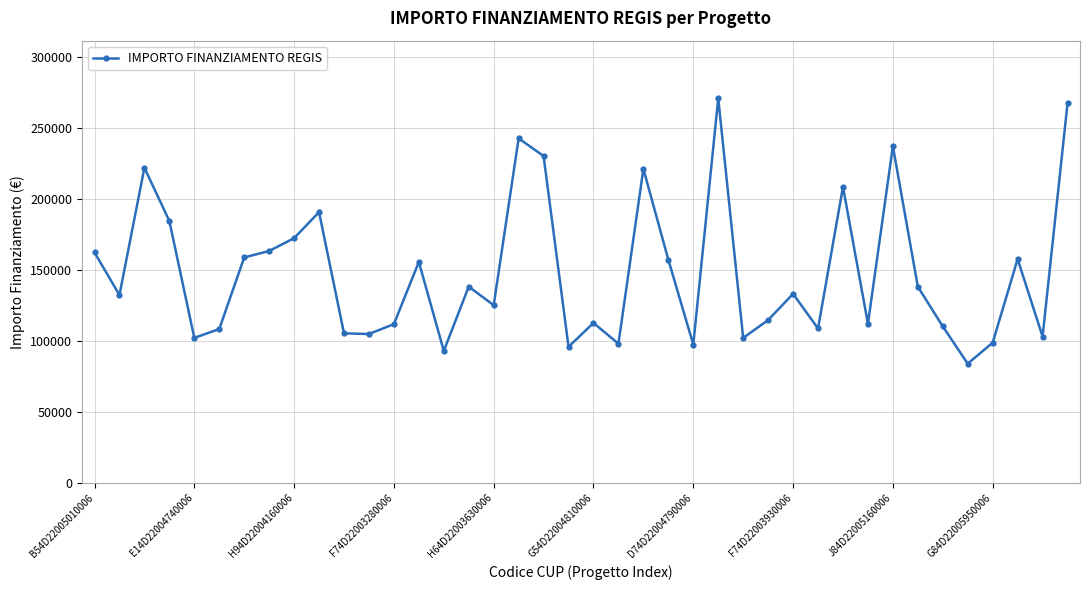

What is the average value?

148419.0